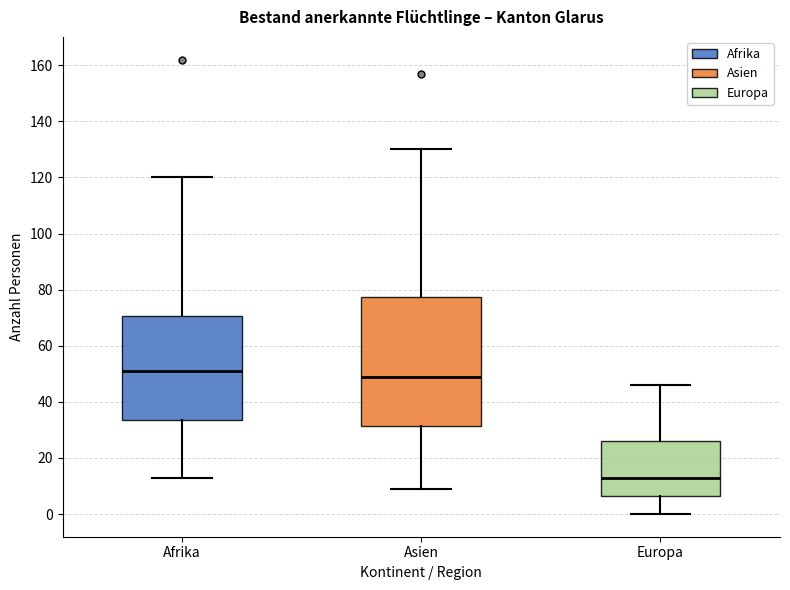

Which box has the lowest median line?

Europa